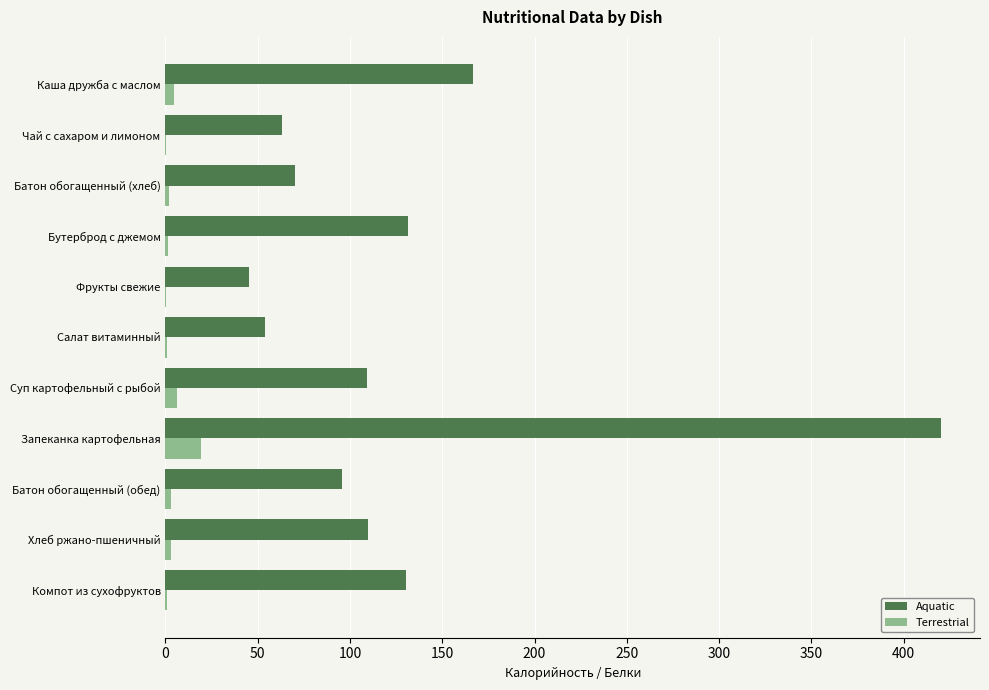

What is the sum of all Terrestrial values?

41.9